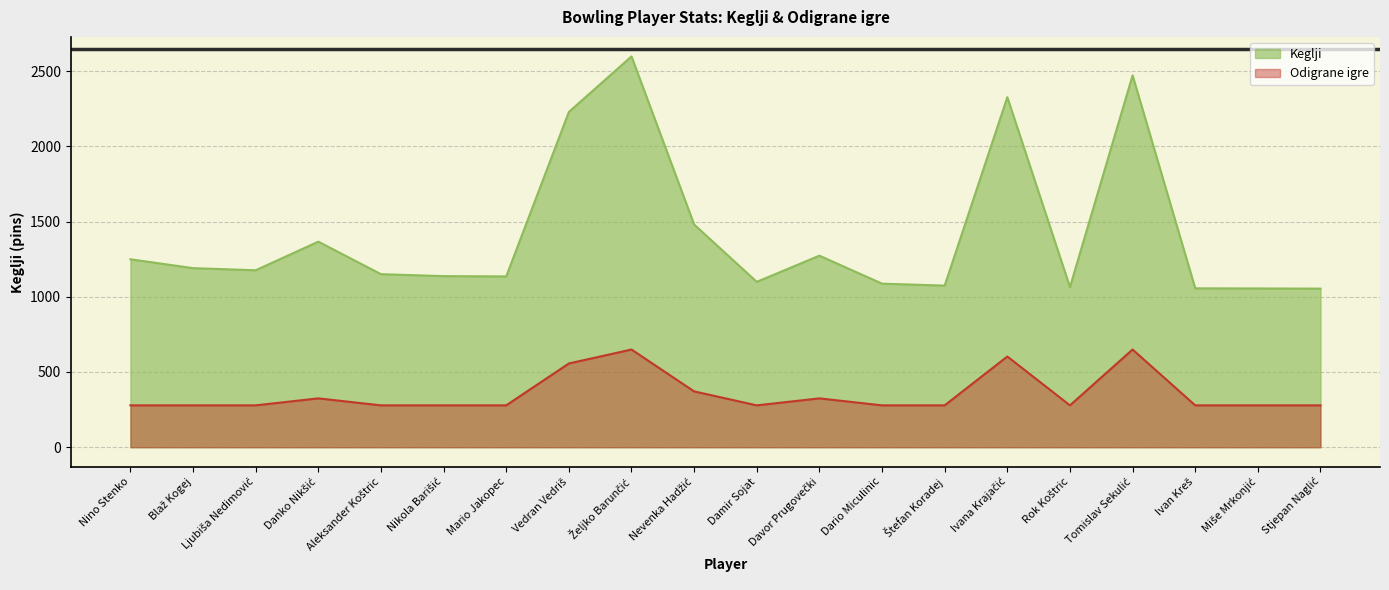

The value of Odigrane igre at Nevenka Hadžić is 241.6. True or false?

False